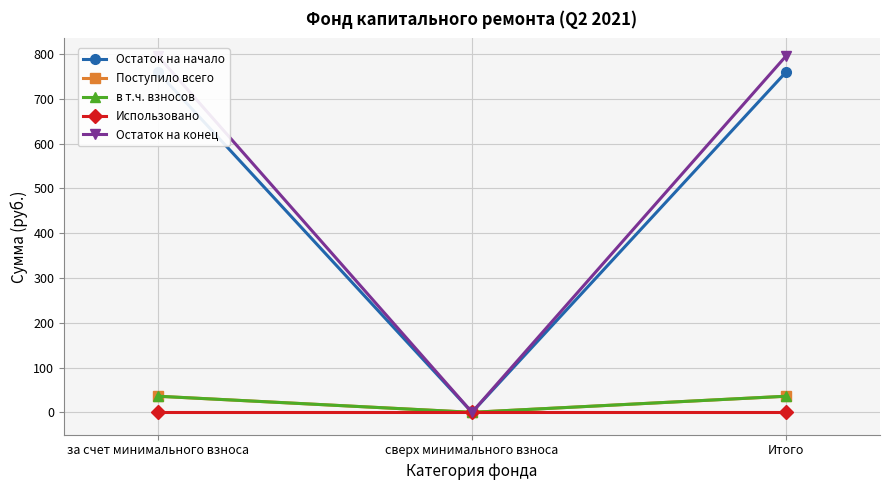

Between за счет минимального взноса and сверх минимального взноса, which series saw the biggest shift?

Остаток на конец